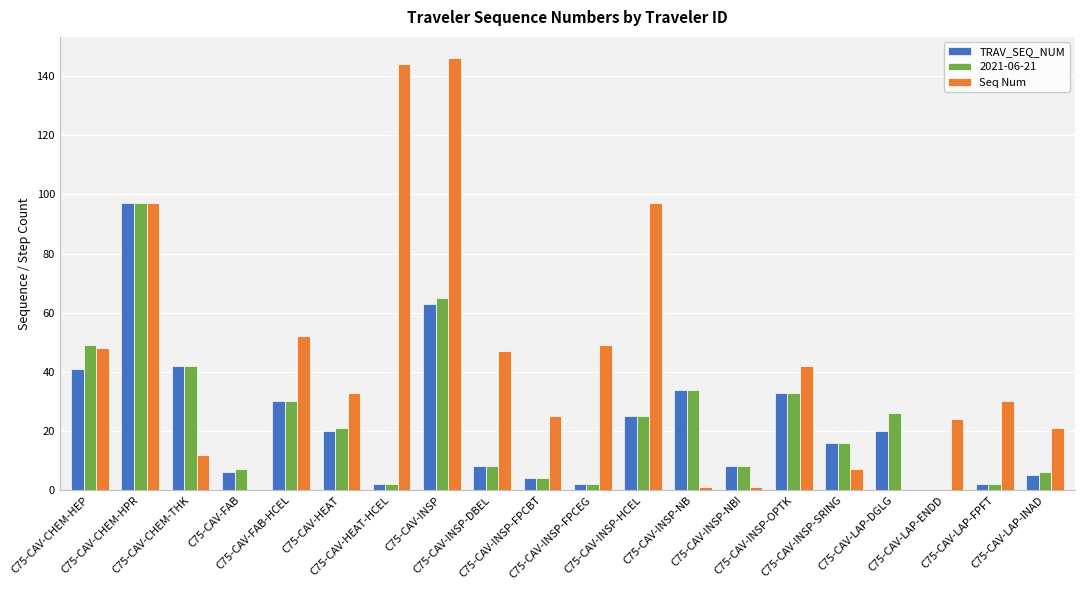

What is the greatest value displayed?

146